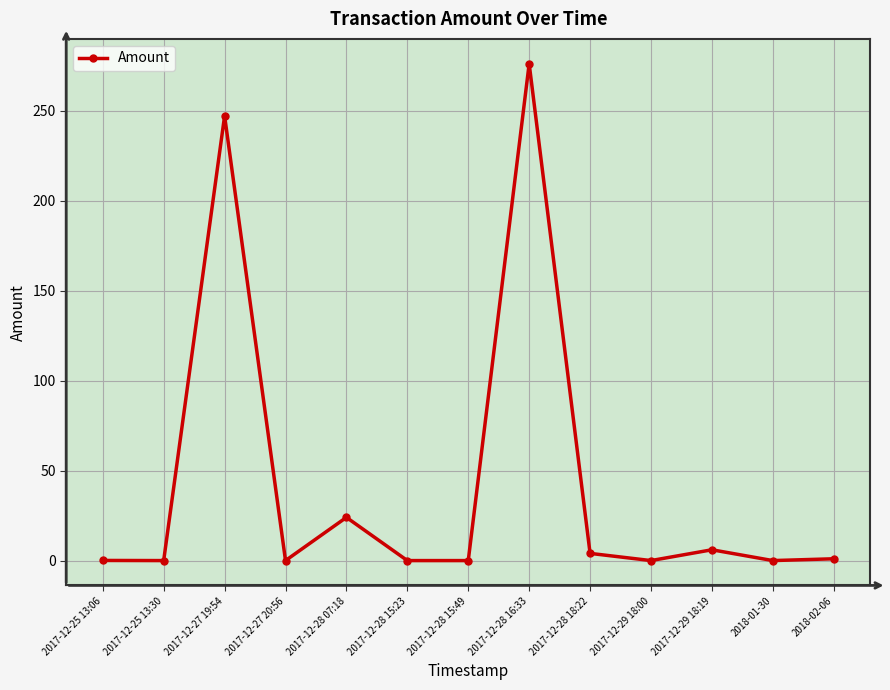

Count the number of data series in this chart.

1